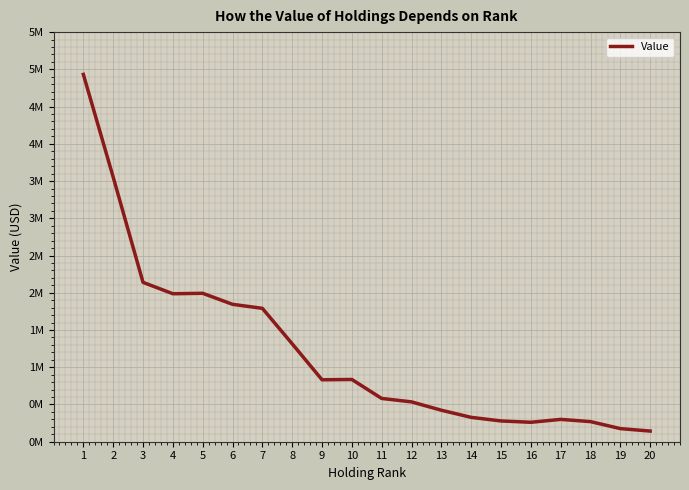

Does the chart display data point markers on the line(s)?

No